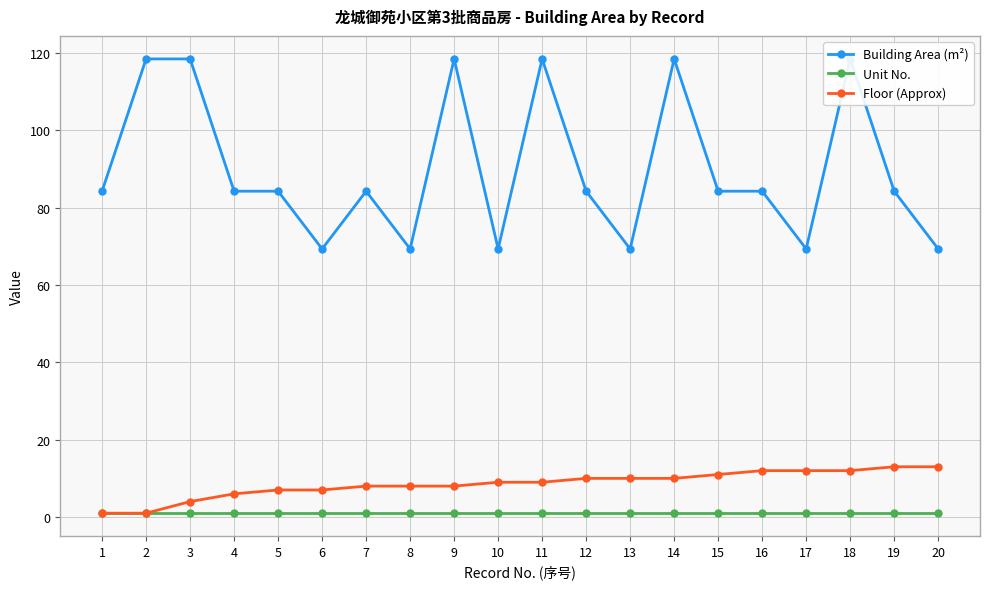

True or false: Floor (Approx) and Building Area (m²) cross at least once.

False